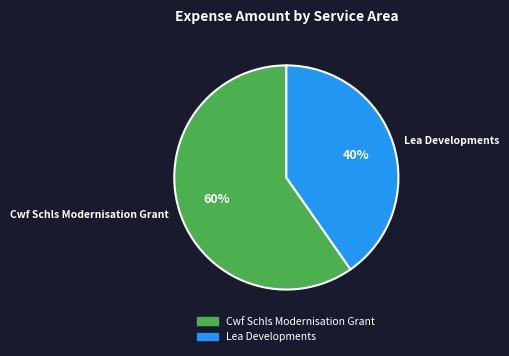

Is it true that Cwf Schls Modernisation Grant is 72% of the pie?

False